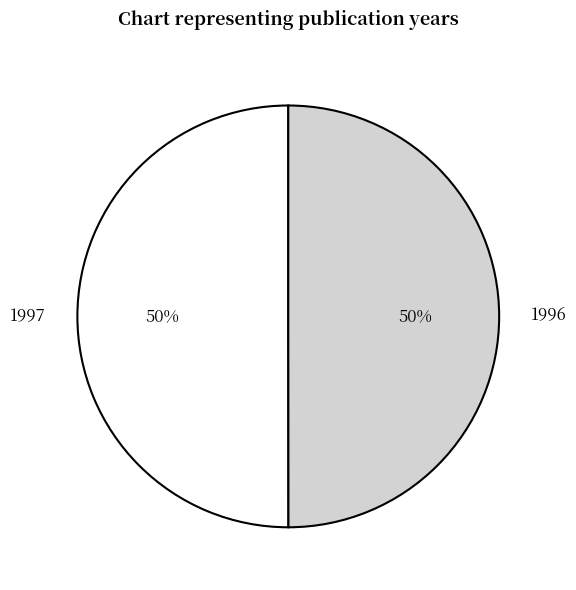

The 1997 slice represents 35% of the pie. True or false?

False